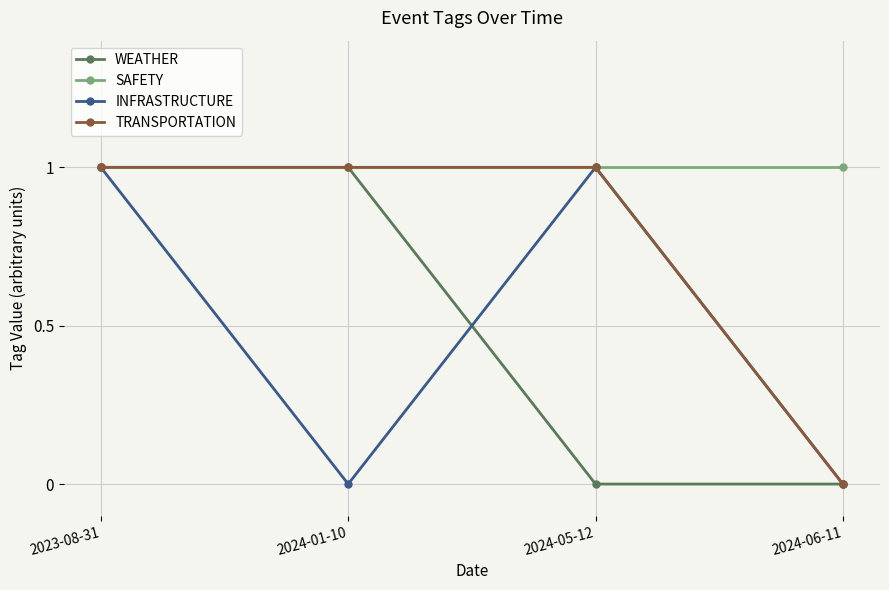

At which category is the sum across all series the highest?

2023-08-31